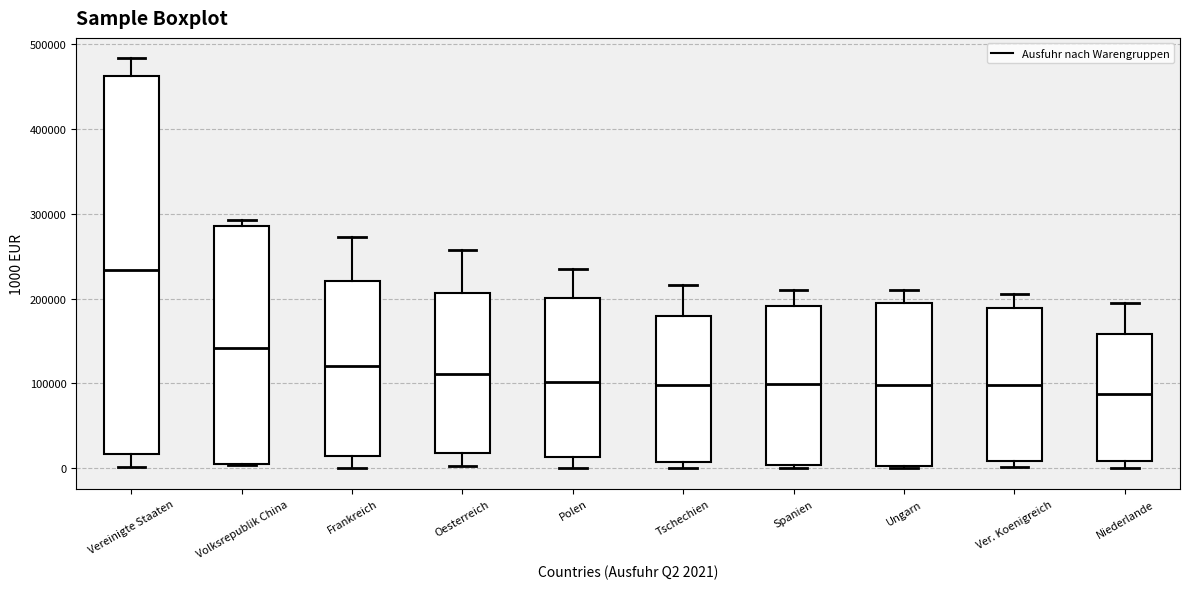

Which box is the tallest, from its lower edge to its upper edge?

Vereinigte Staaten